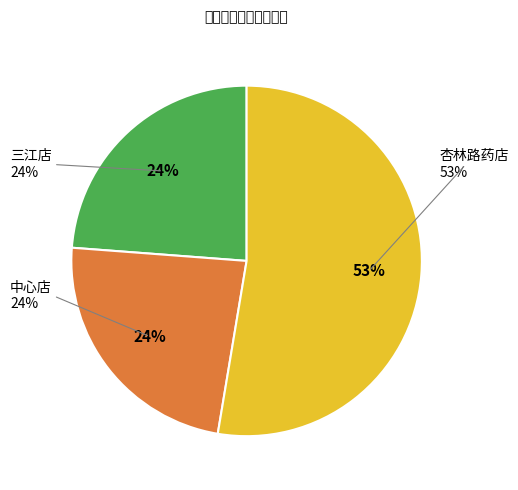

Approximately how many times larger is the value at 三江店 compared to 杏林路药店?

0.5